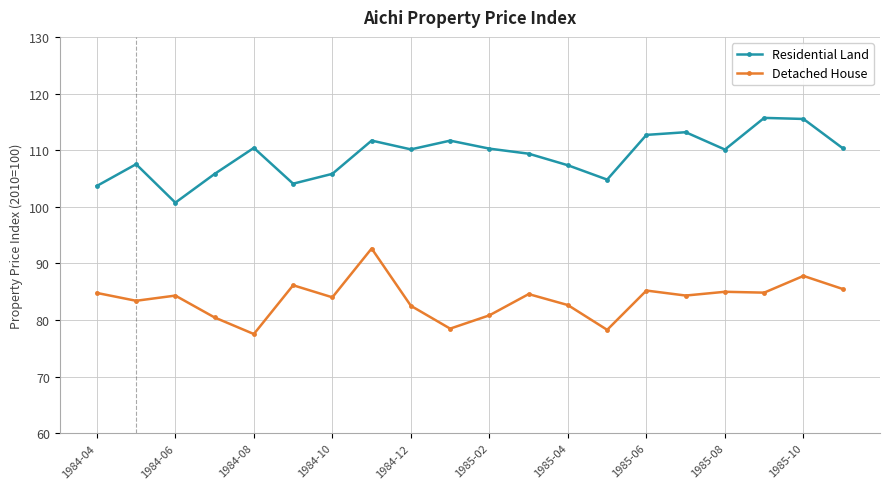

Which series has the largest total across all categories?

Residential Land